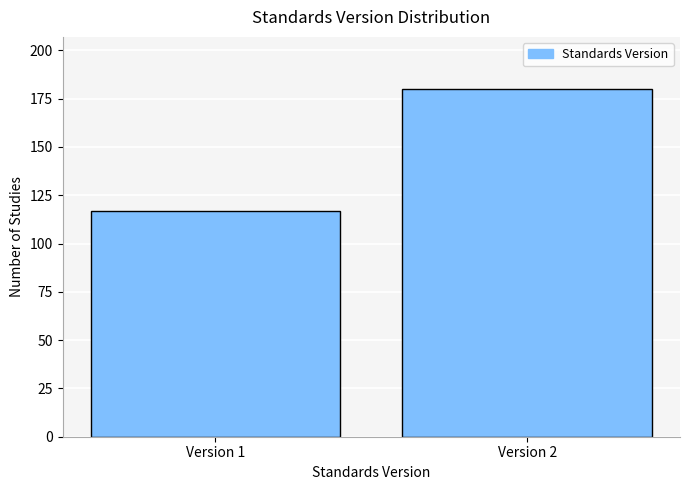

Reading left to right, list all the values displayed in this chart.

Version 1=117	Version 2=180